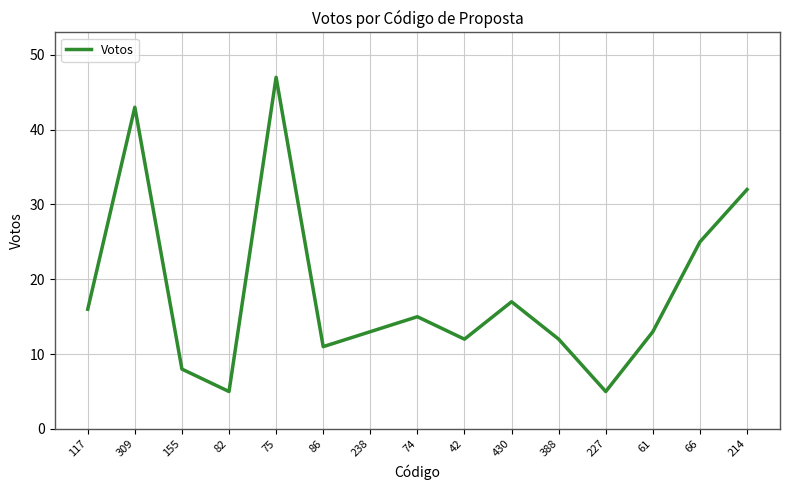

What position from the right is 61?

3